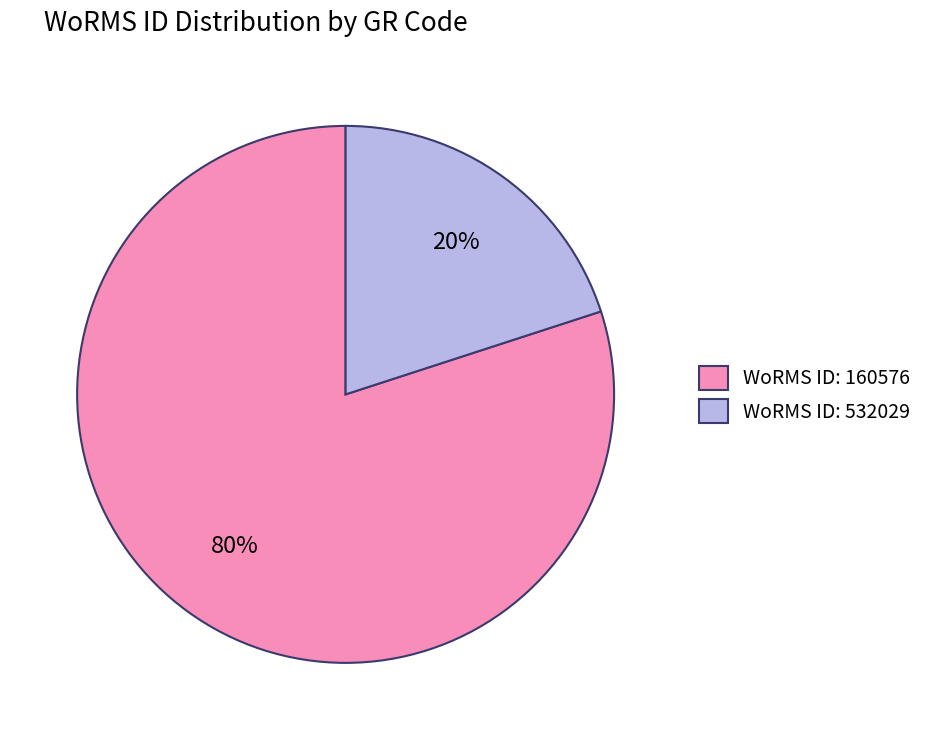

Count the number of slices in the pie.

2